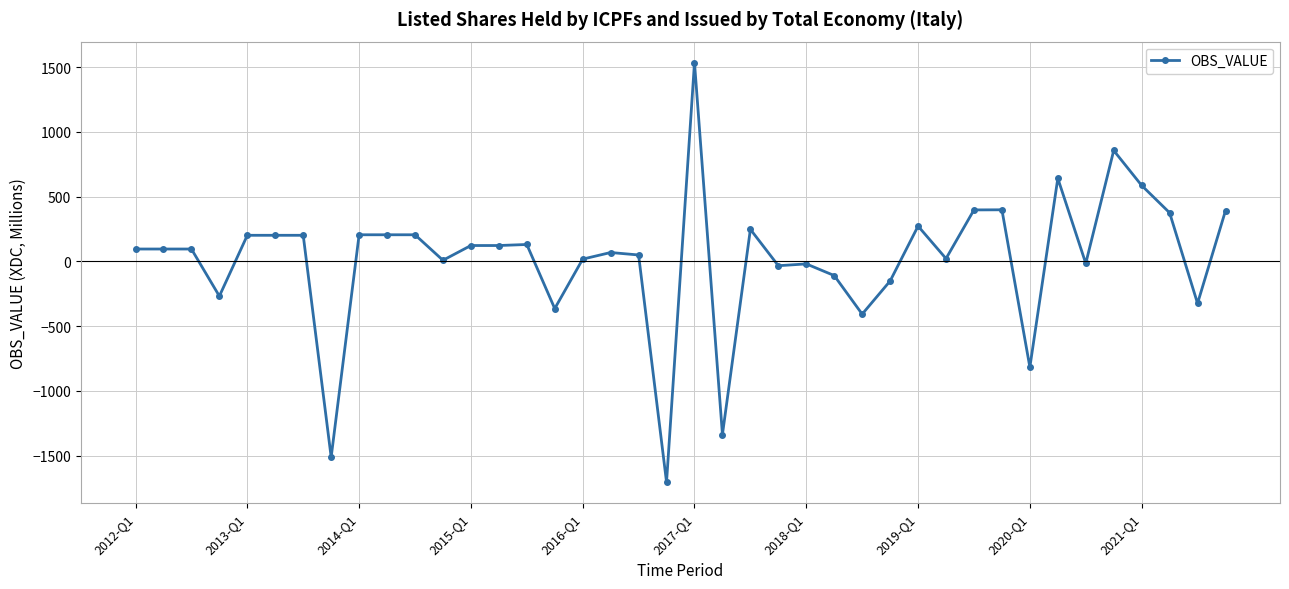

How many lines are shown in the chart?

1